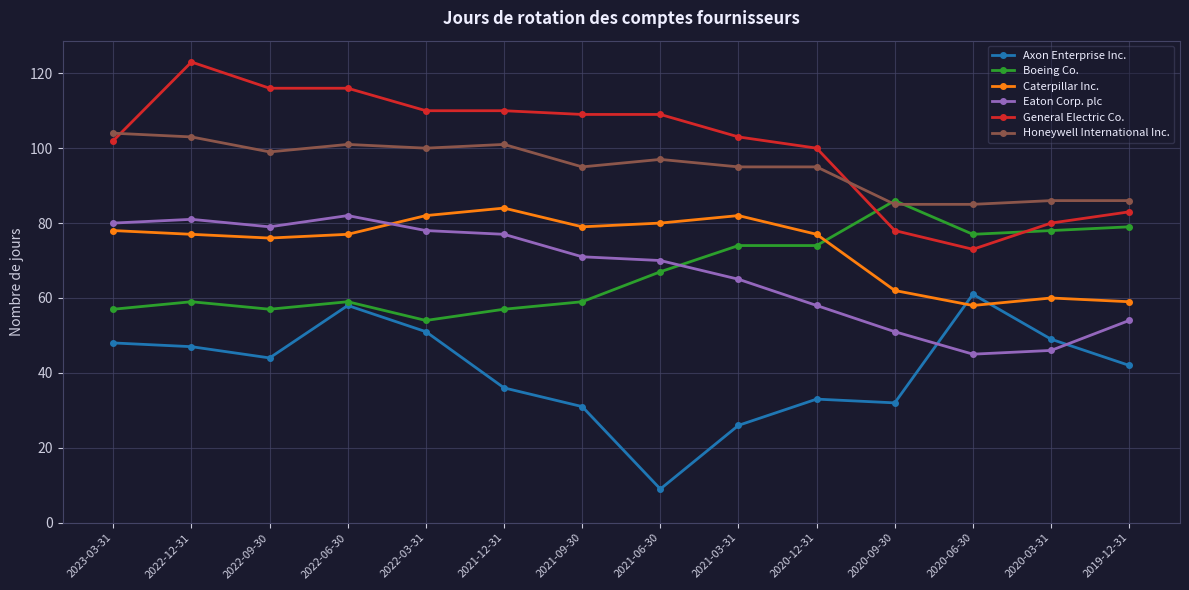

Which series changed the most between 2022-03-31 and 2021-03-31?

Axon Enterprise Inc.